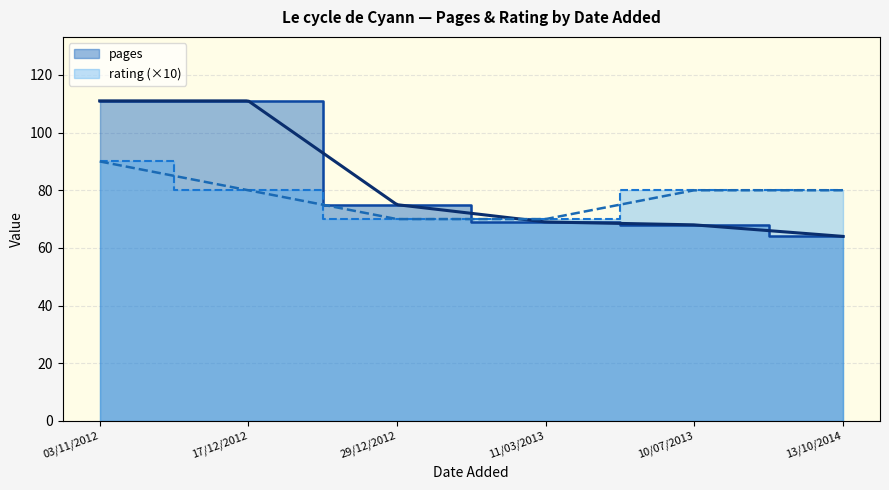

Rank the series by their maximum value, from highest to lowest.

pages, rating